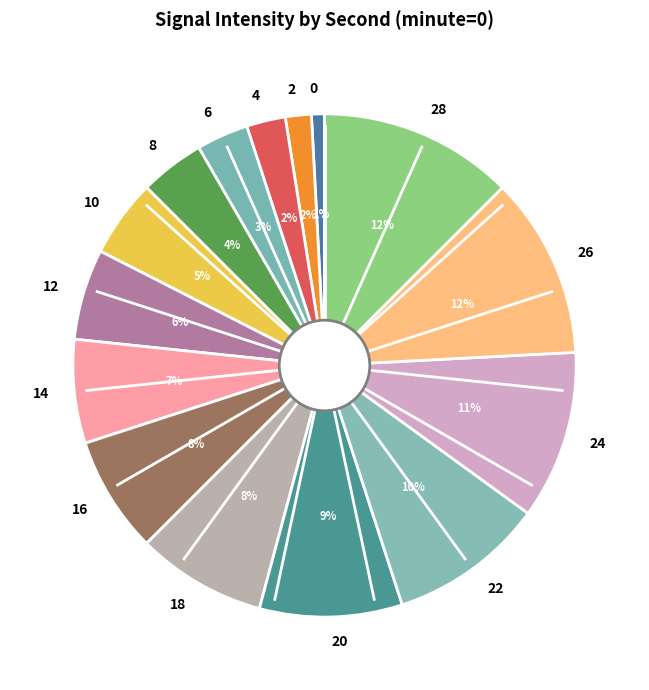

What percentage is the 12 slice, to the nearest percent?

6%